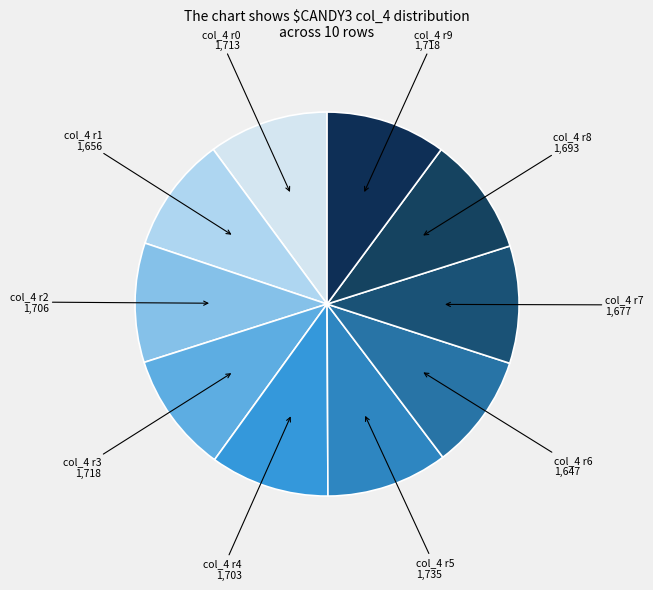

Do col_4 r0 and col_4 r9 together represent more than half of the pie?

No